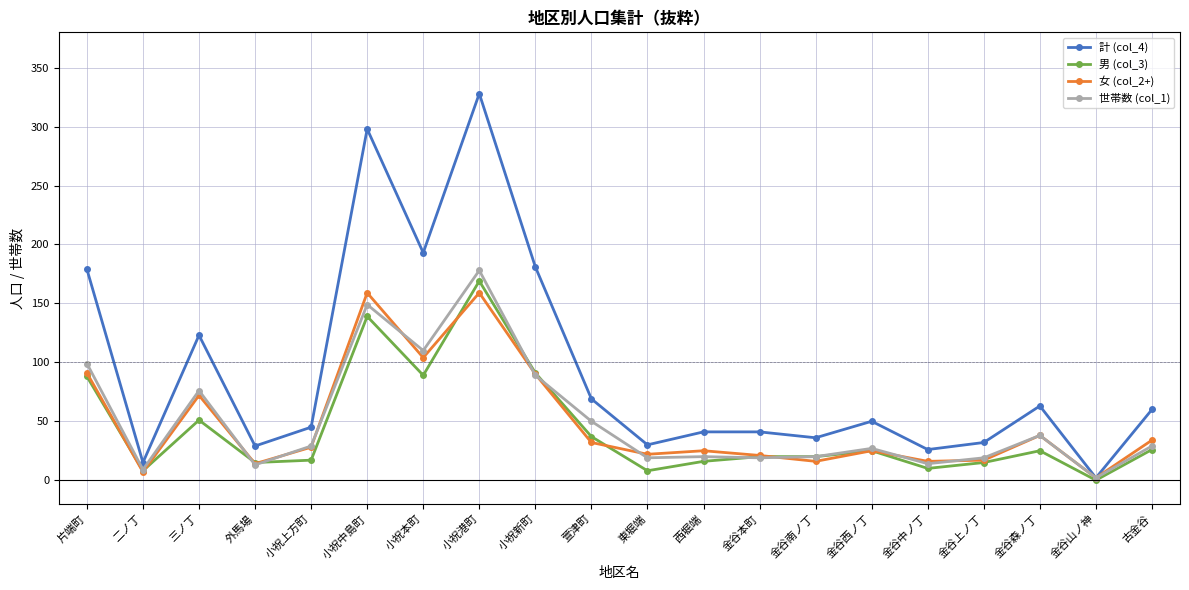

What is the sum of all 世帯数 (col_1) values?

1009